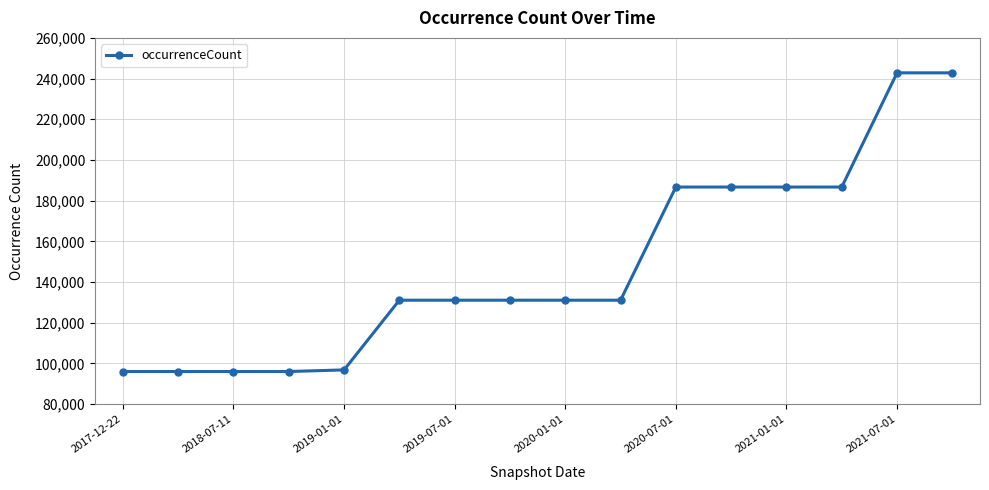

What is the smallest value displayed?

96028